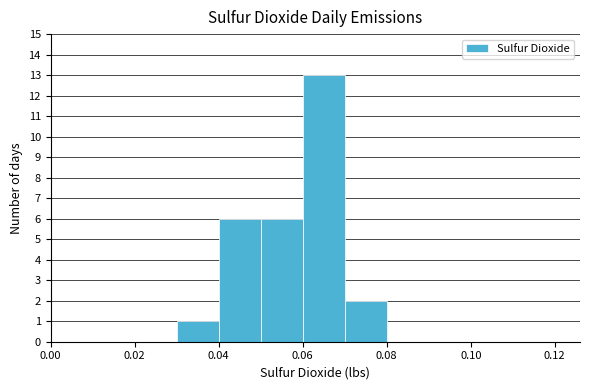

Reading left to right, transcribe this chart: for each bar, give the range it covers on the x-axis and its height. The values are not printed on the chart, so give them approximately, as read against the axis.

0.00 to 0.01: 0
0.01 to 0.02: 0
0.02 to 0.03: 0
0.03 to 0.04: 1
0.04 to 0.05: 6
0.05 to 0.06: 6
0.06 to 0.07: 13
0.07 to 0.08: 2
0.08 to 0.09: 0
0.09 to 0.10: 0
0.10 to 0.11: 0
0.11 to 0.12: 0